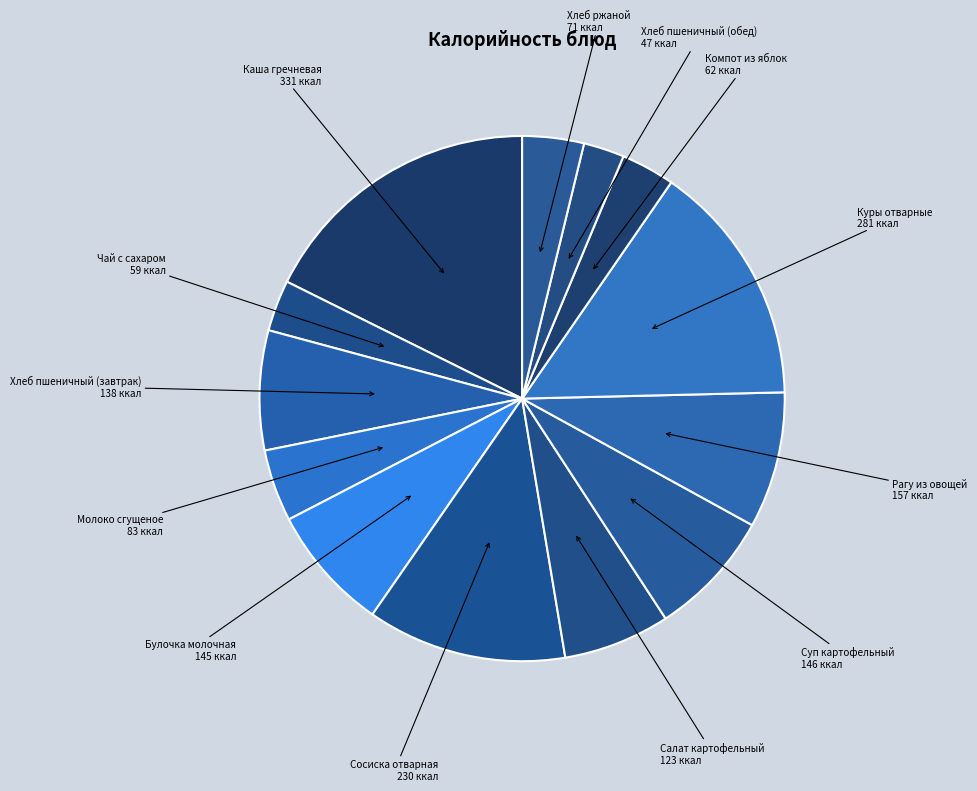

Do Хлеб пшеничный (обед) and Сосиска отварная together represent more than half of the pie?

No